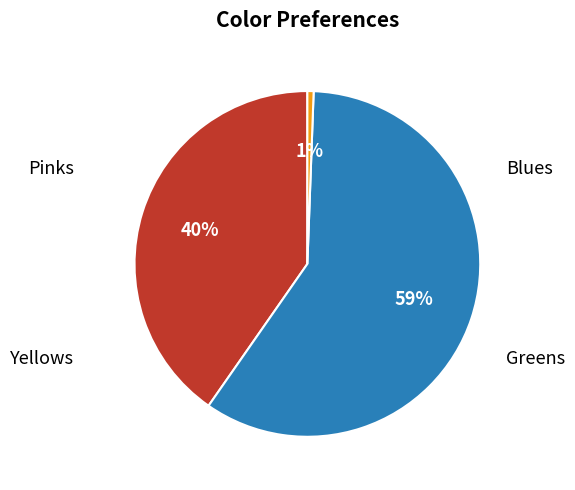

Is there any slice that represents more than half of the pie?

Yes